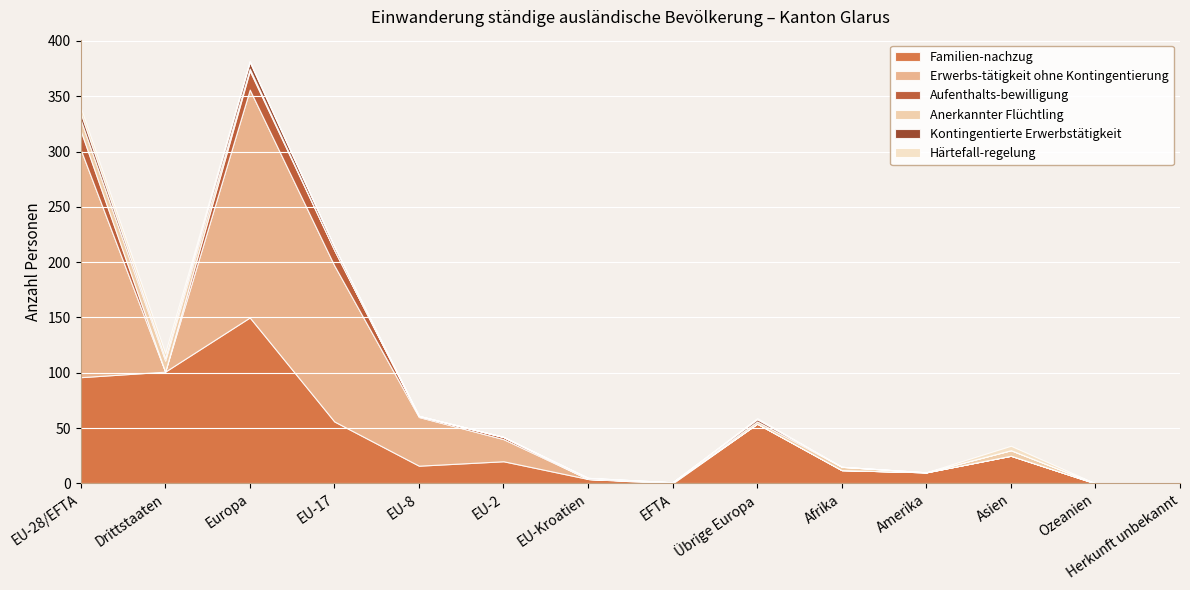

What is the difference between the maximum and minimum values in the Kontingentierte Erwerbstätigkeit series?

6